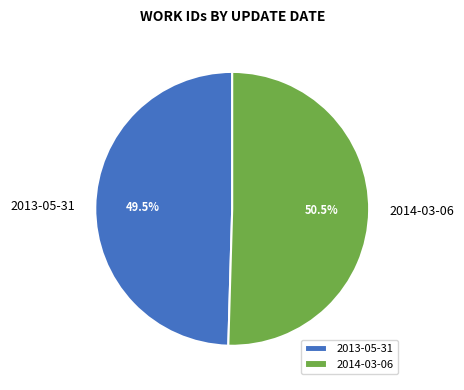

How many segments does this pie chart have?

2